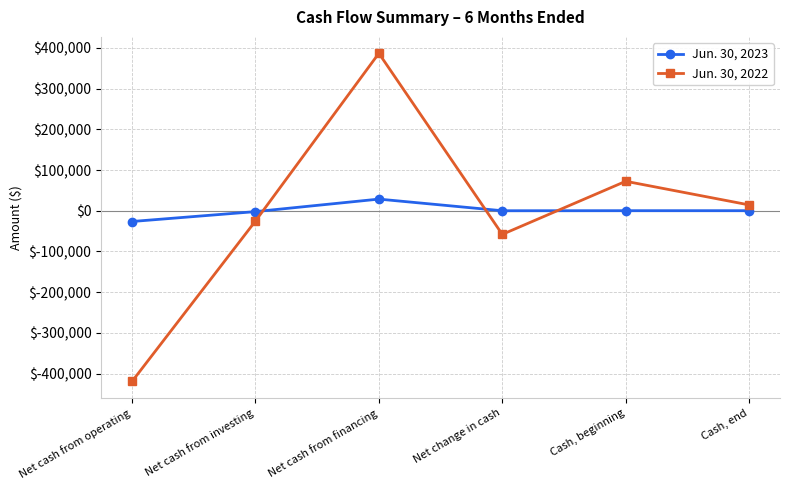

What is the label of the 2nd point from the right?

Cash, beginning